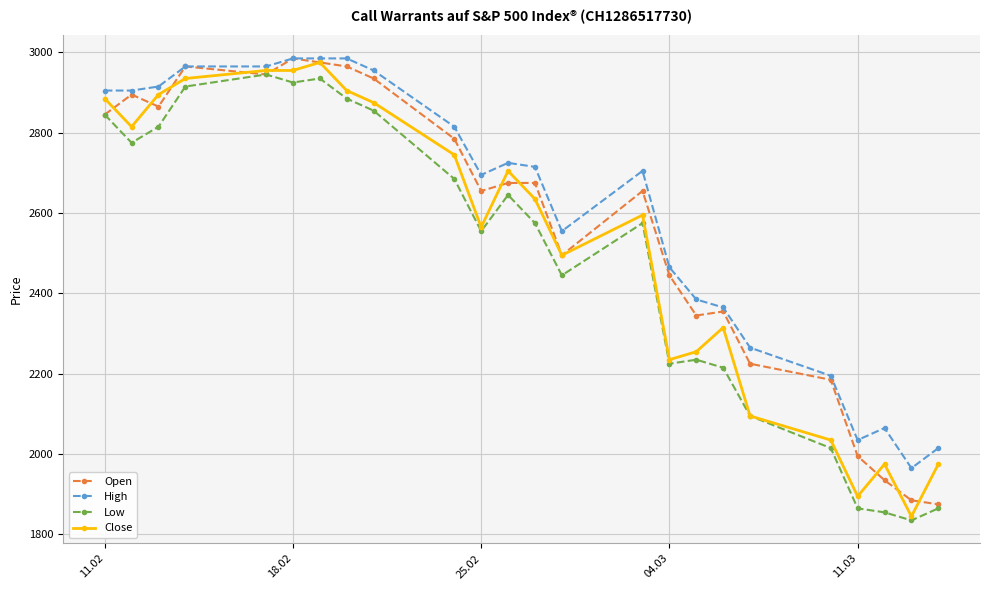

What is the value of the Close point at the 13th from the left?

2635